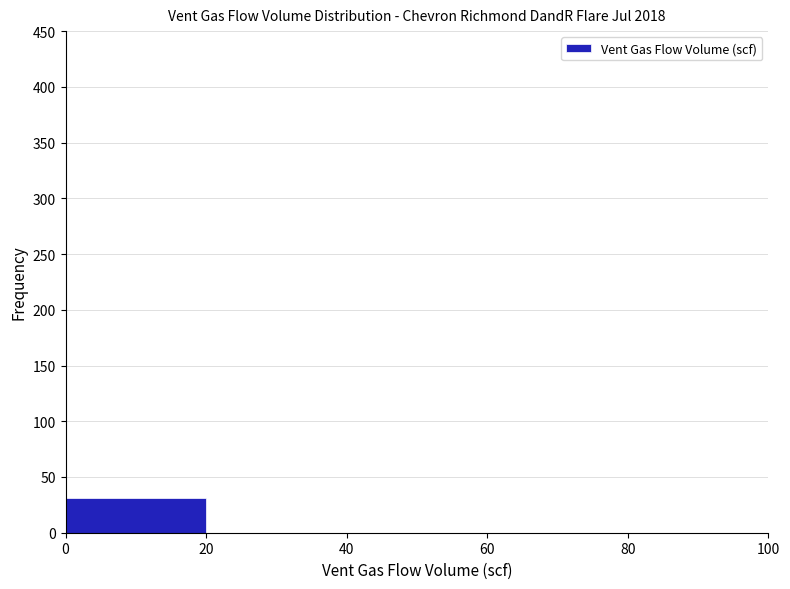

Reading left to right, transcribe this chart: for each bar, give the range it covers on the x-axis and its height. The values are not printed on the chart, so give them approximately, as read against the axis.

0 to 20: 30
20 to 40: 0
40 to 60: 0
60 to 80: 0
80 to 100: 0